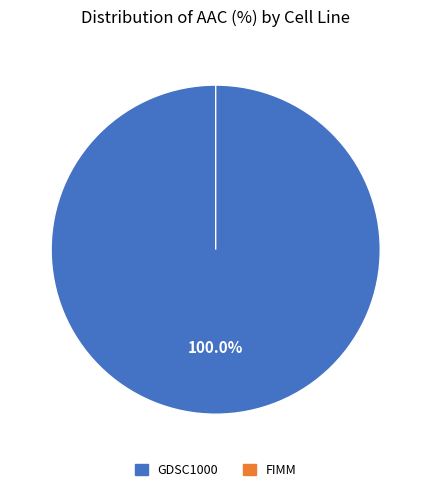

True or false: FIMM accounts for 1% of the total.

False